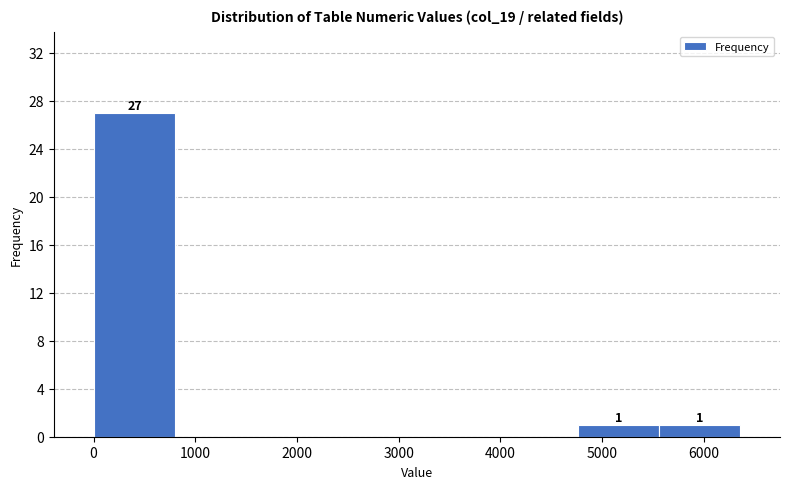

Which range on the x-axis has the tallest bar?

0 to 800